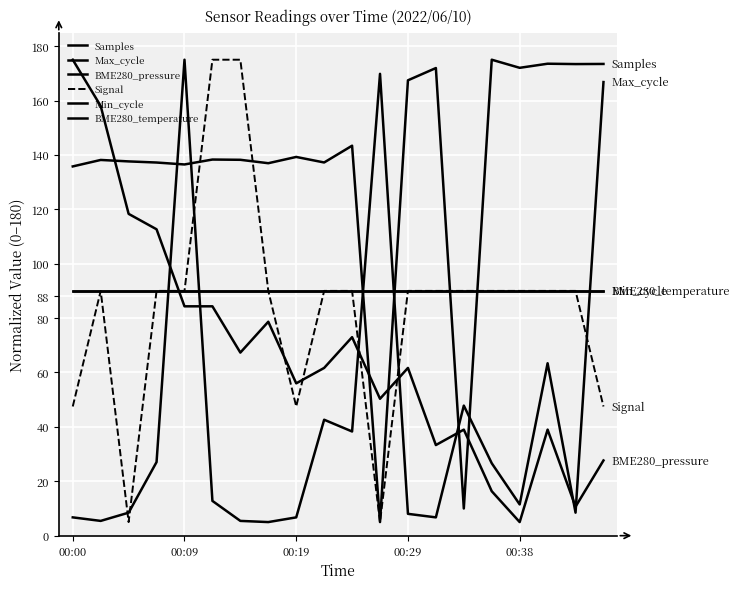

What is the average value of the BME280_pressure series?

67.6